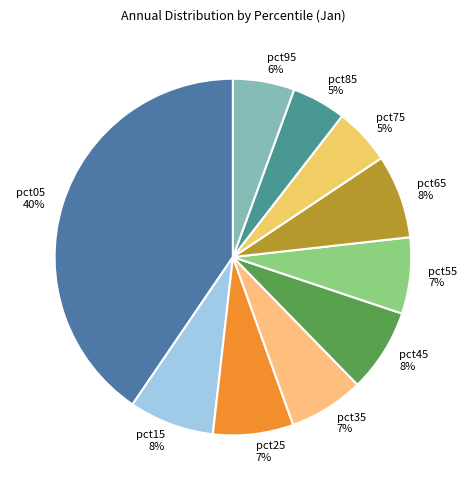

Combined, do pct75 and pct15 account for over 50%?

No